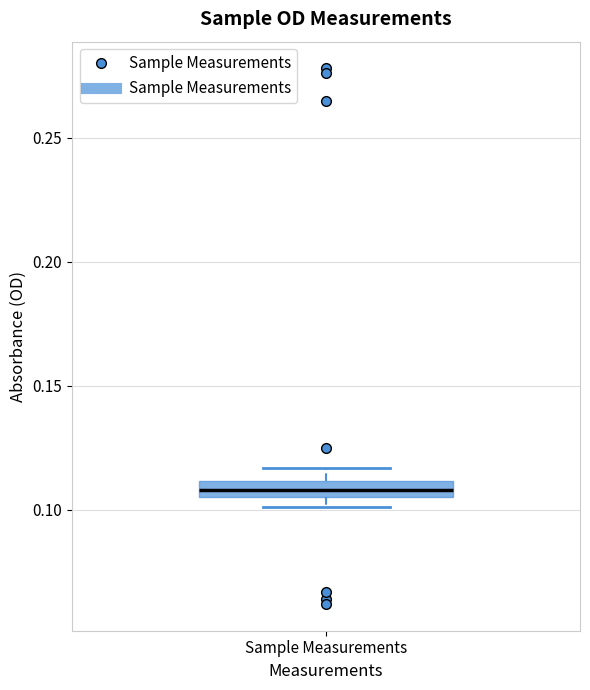

Where does the upper whisker of the box for Sample Measurements end on the y-axis? The values are not printed on the chart, so give them approximately, as read against the axis.

0.115